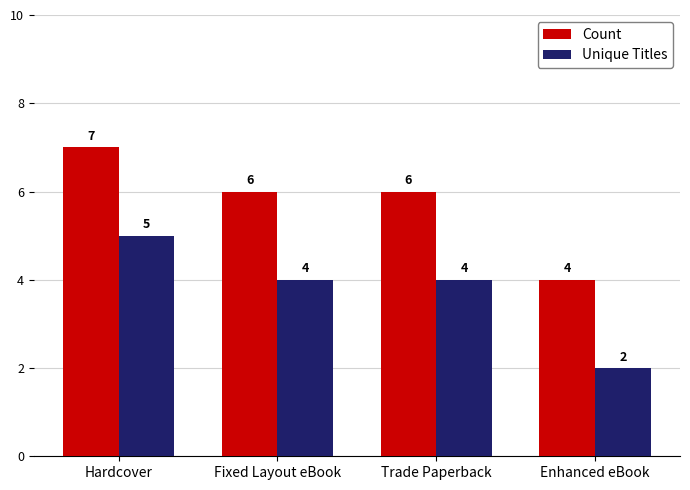

What is the difference between the Unique Titles values at Hardcover and Trade Paperback?

1